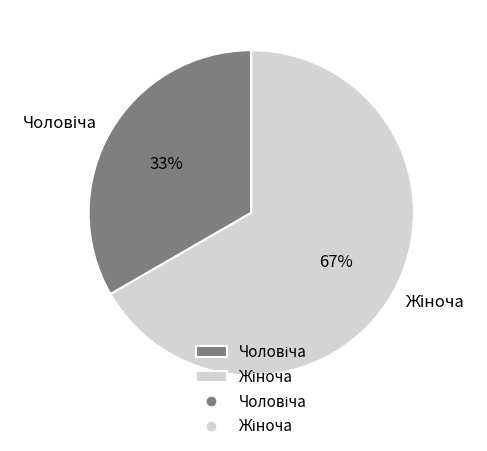

Is there a majority slice in this chart?

Yes